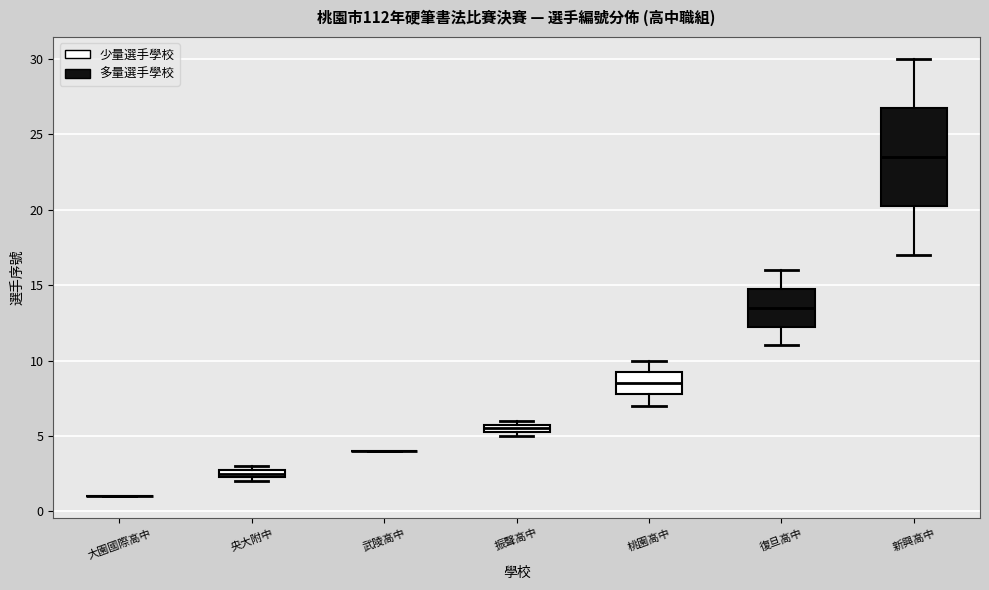

Comparing the boxes themselves (not the whiskers), which one is the tallest?

新興高中